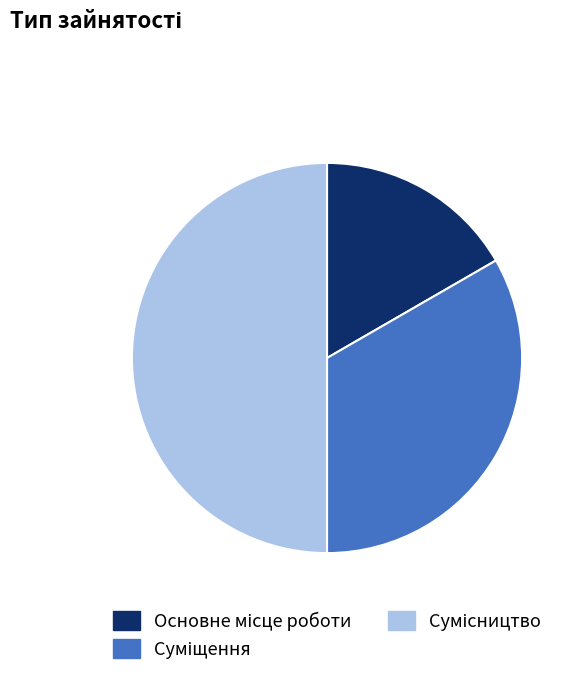

How many segments does this pie chart have?

3